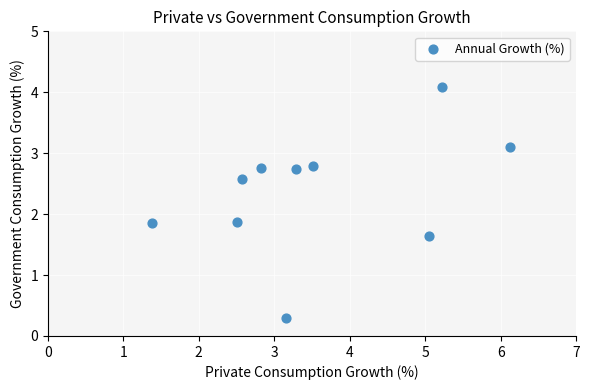

What is the average Y value?

2.4